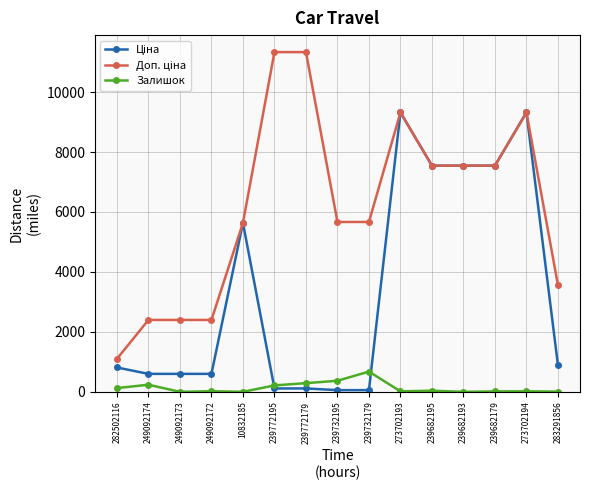

What is the approximate value of Залишок at 273702194?

18.0